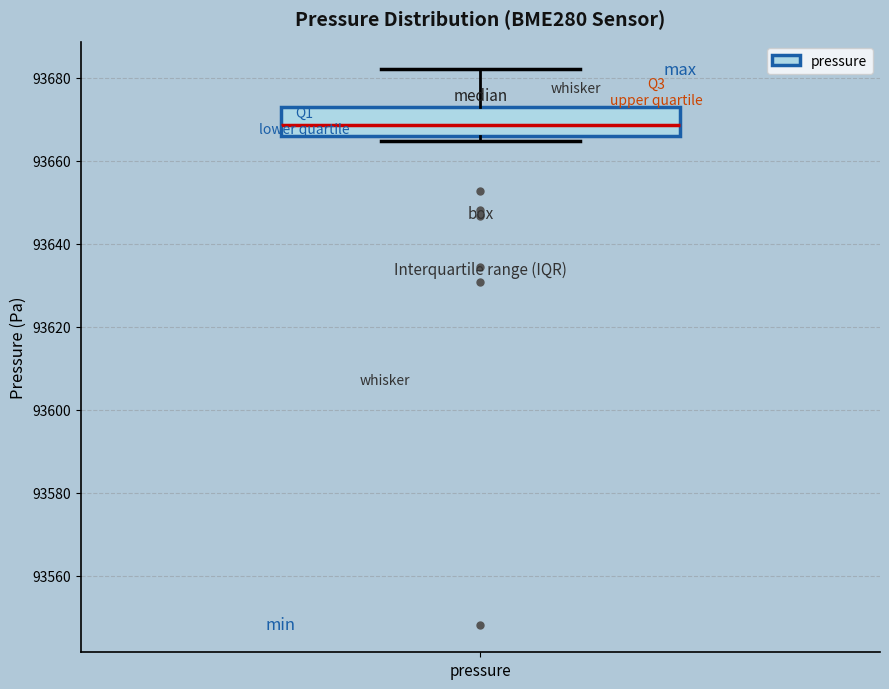

Transcribe this box plot: give where the median line is, the range the box spans, and where the two whiskers end, as read against the y-axis. The values are not printed on the chart, so give them approximately, as read against the axis.

median 93668, box 93666 to 93672, whiskers 93664 to 93682